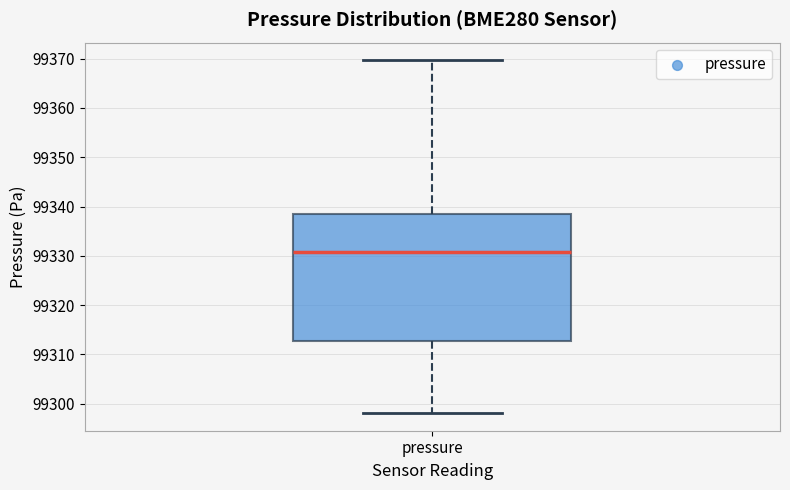

Where does the lower whisker of the box for pressure end on the y-axis? The values are not printed on the chart, so give them approximately, as read against the axis.

99298